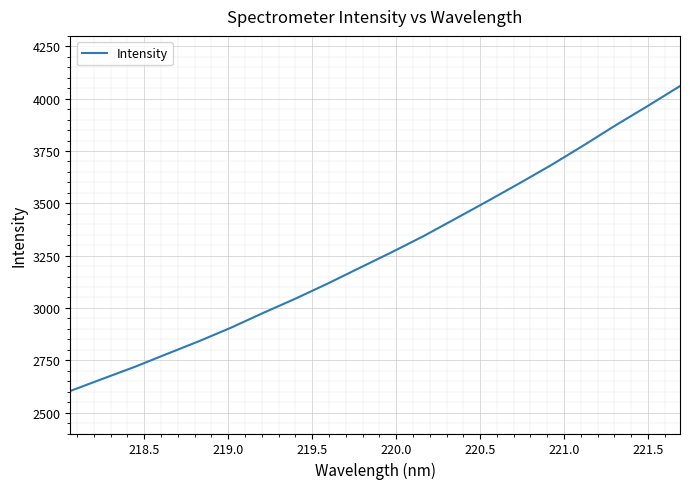

What is the greatest value displayed?

4060.3